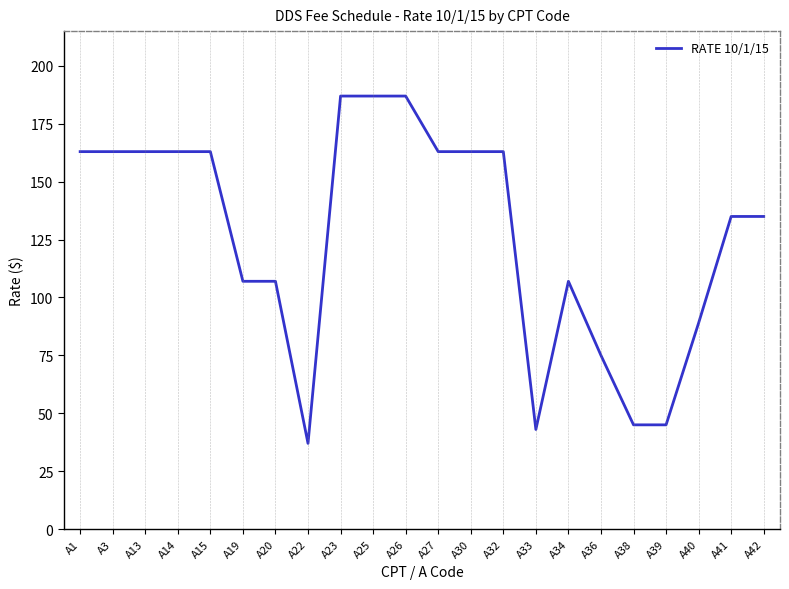

The value at A42 is 135. True or false?

True